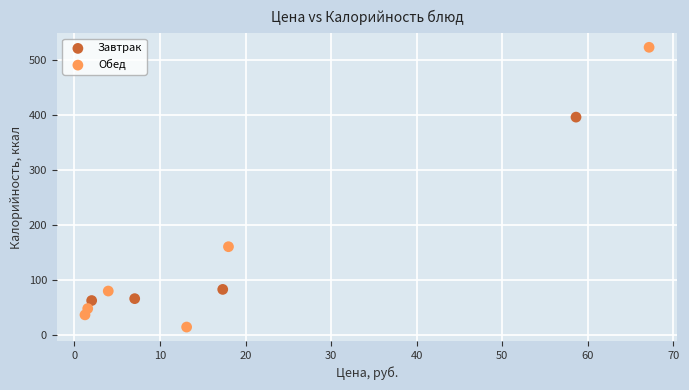

Which series contains the lowest Y value?

Обед